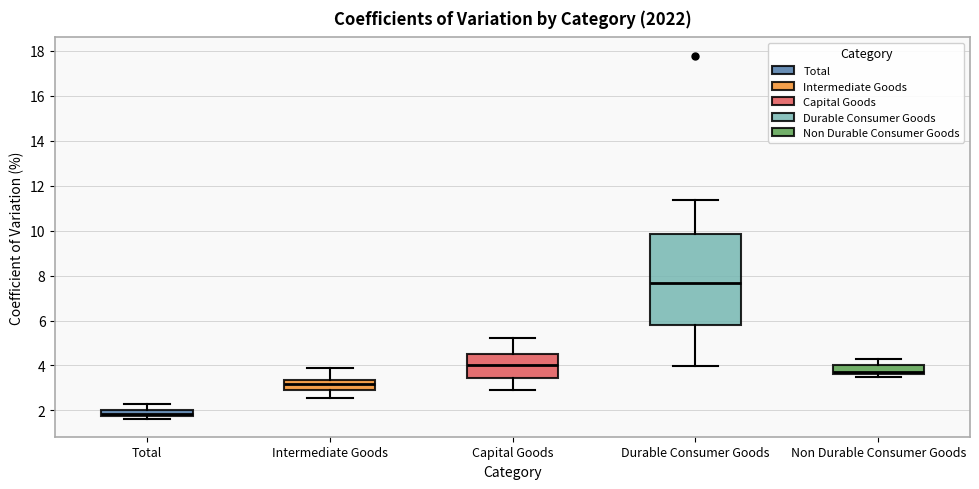

Which box is the tallest, from its lower edge to its upper edge?

Durable Consumer Goods